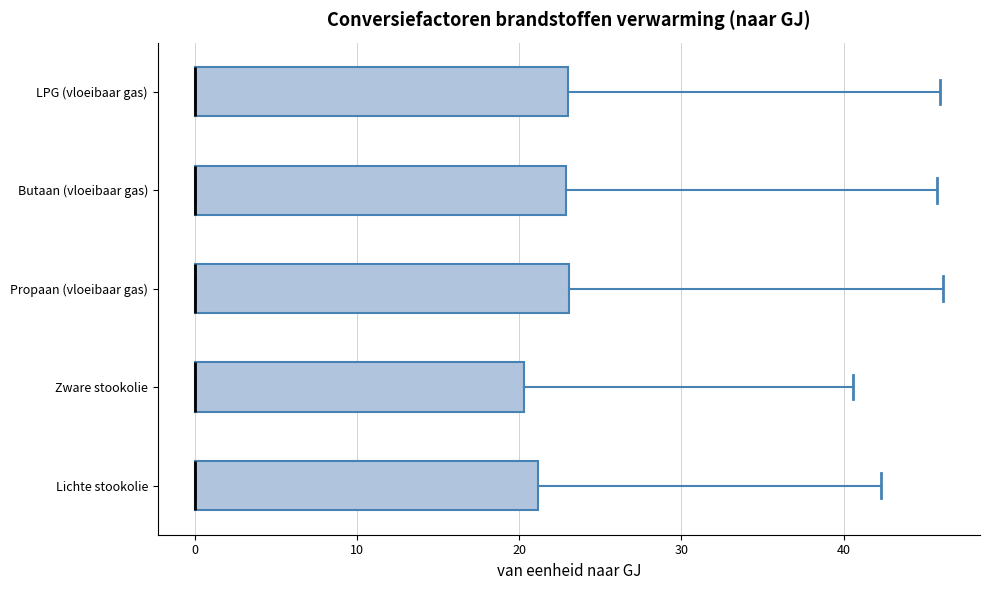

Reading bottom to top, transcribe this box plot: for each box, give where its median line is, the range the box spans, and where its two whiskers end, as read against the x-axis. The values are not printed on the chart, so give them approximately, as read against the axis.

Lichte stookolie: median 0 (drawn on the box's left edge), box 0 to 21, whiskers 0 to 42
Zware stookolie: median 0 (drawn on the box's left edge), box 0 to 20, whiskers 0 to 41
Propaan (vloeibaar gas): median 0 (drawn on the box's left edge), box 0 to 23, whiskers 0 to 46
Butaan (vloeibaar gas): median 0 (drawn on the box's left edge), box 0 to 23, whiskers 0 to 46
LPG (vloeibaar gas): median 0 (drawn on the box's left edge), box 0 to 23, whiskers 0 to 46